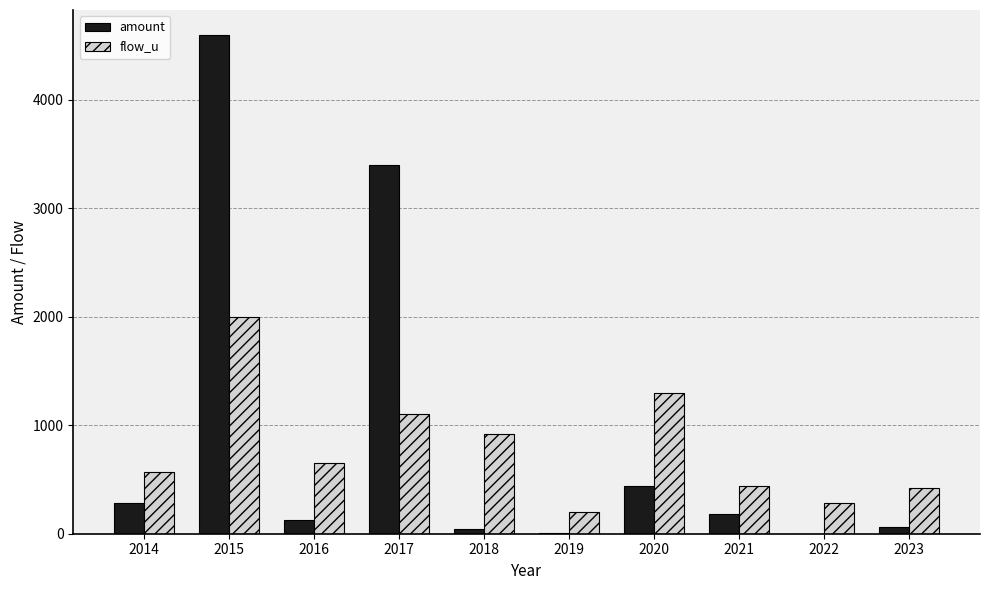

What is the maximum value for amount?

4600.0